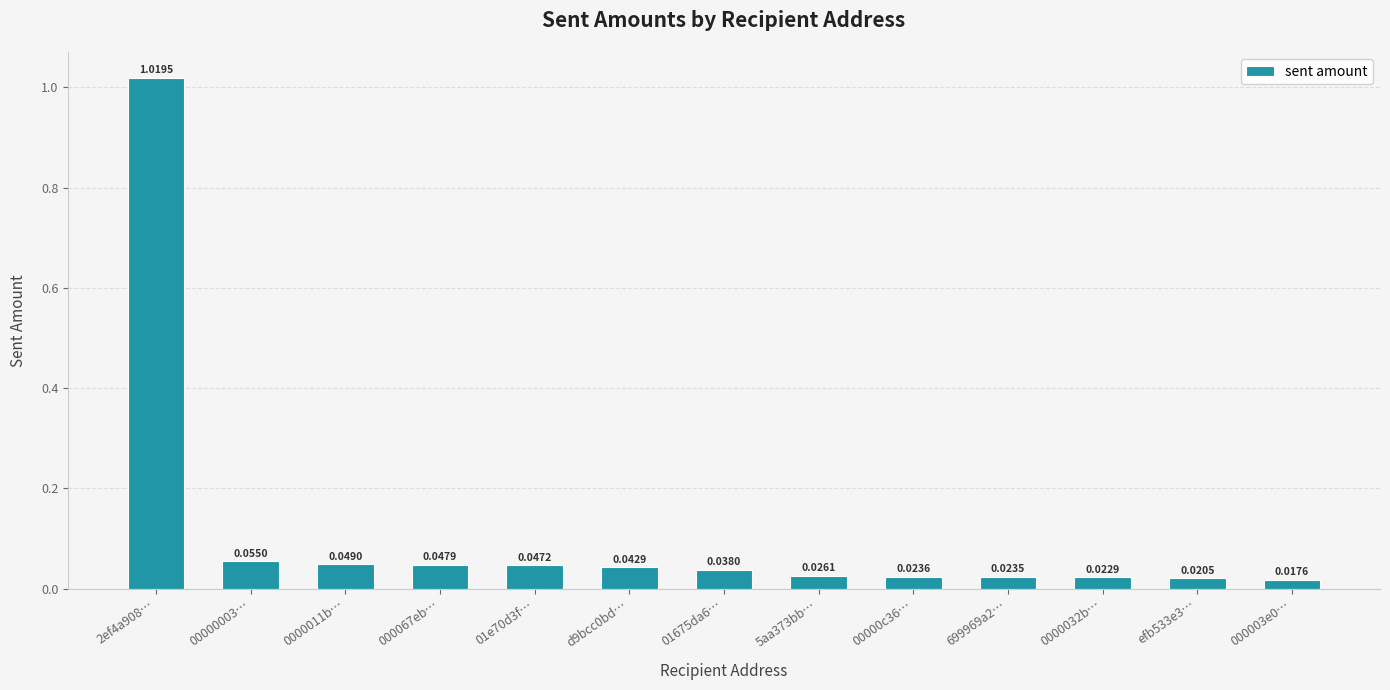

What is the sum of all values?

1.4